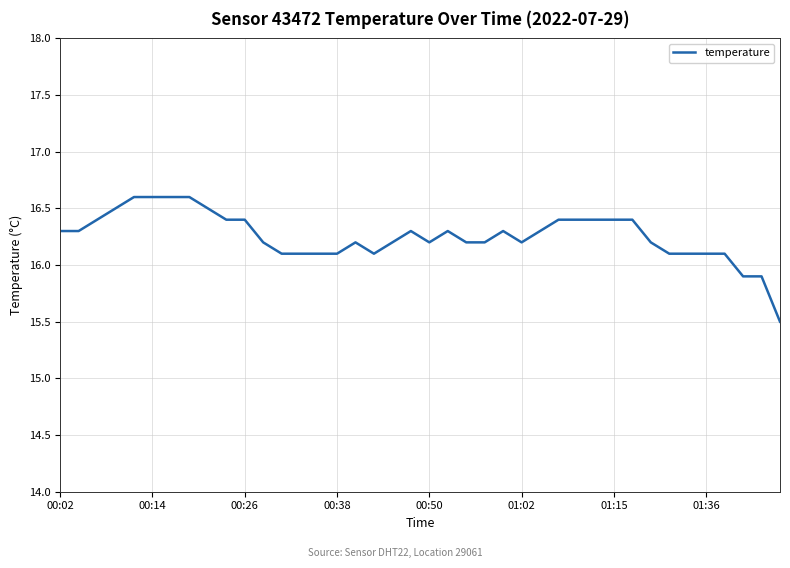

What is the maximum value shown in the chart?

16.6